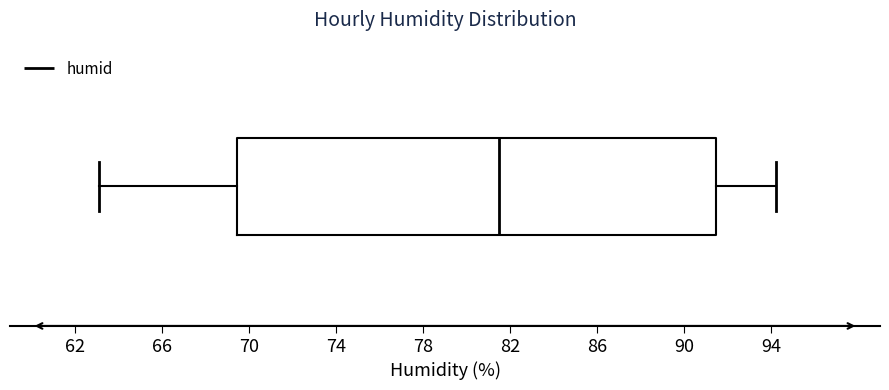

Transcribe this box plot: give where the median line is, the range the box spans, and where the two whiskers end, as read against the x-axis. The values are not printed on the chart, so give them approximately, as read against the axis.

median 81.5, box 69.5 to 91.5, whiskers 63.0 to 94.0